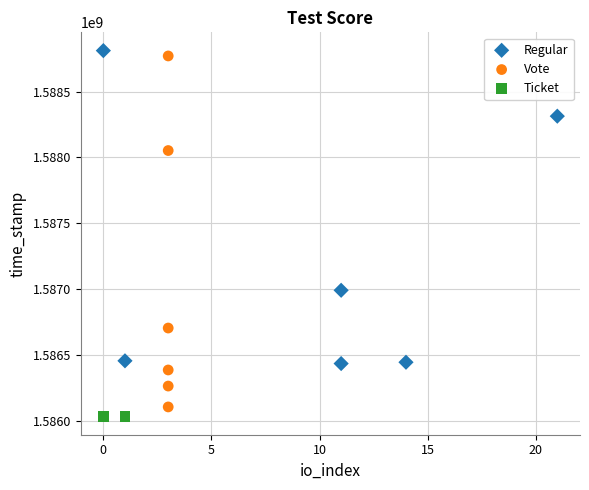

What are all the series names shown in the legend?

Regular, Vote, Ticket